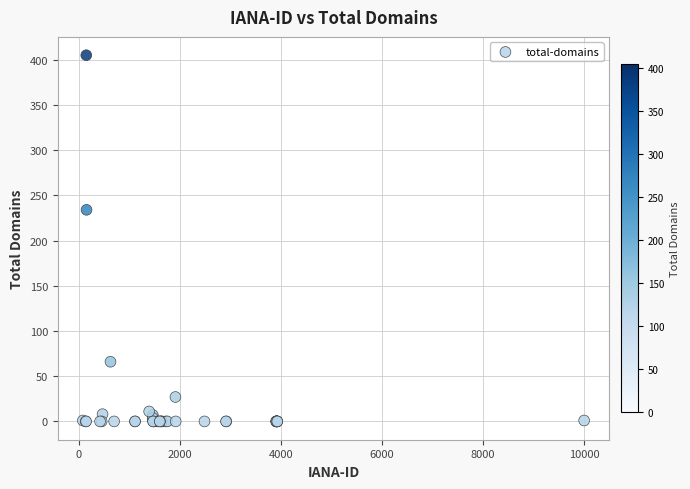

What Y value in the scatter plot is closest to 202?

234